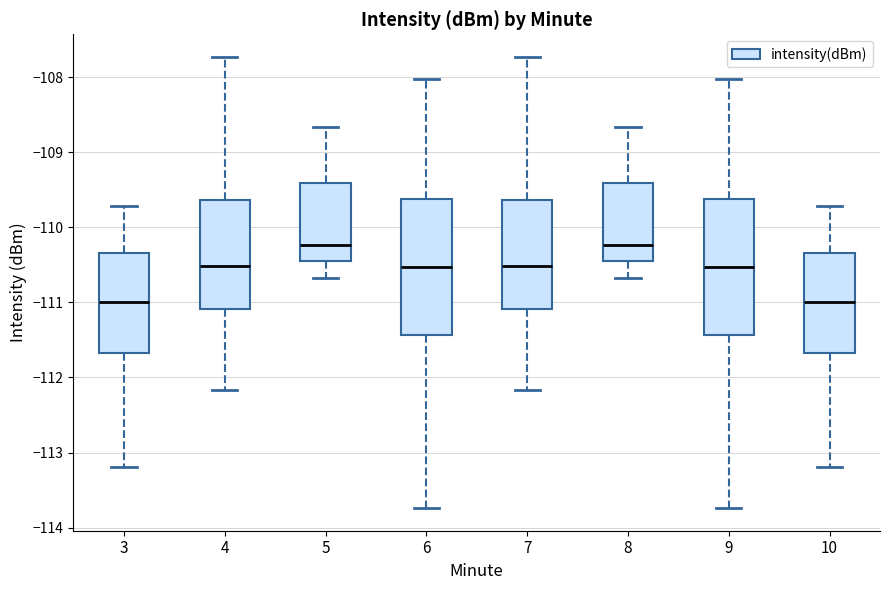

Reading left to right, read every box against the y-axis: the position of its median line, the range the box covers, and the ends of its whiskers. The values are not printed on the chart, so give them approximately, as read against the axis.

3: median -111.0, box -111.7 to -110.3, whiskers -113.2 to -109.7
4: median -110.5, box -111.1 to -109.6, whiskers -112.2 to -107.7
5: median -110.2, box -110.5 to -109.4, whiskers -110.7 to -108.7
6: median -110.5, box -111.4 to -109.6, whiskers -113.7 to -108.0
7: median -110.5, box -111.1 to -109.6, whiskers -112.2 to -107.7
8: median -110.2, box -110.5 to -109.4, whiskers -110.7 to -108.7
9: median -110.5, box -111.4 to -109.6, whiskers -113.7 to -108.0
10: median -111.0, box -111.7 to -110.3, whiskers -113.2 to -109.7